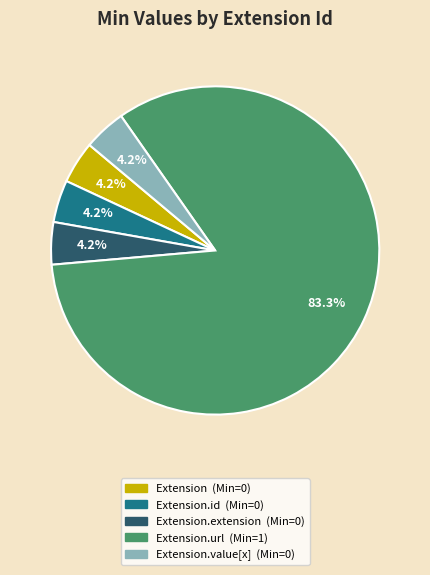

Is there any slice that represents more than half of the pie?

Yes